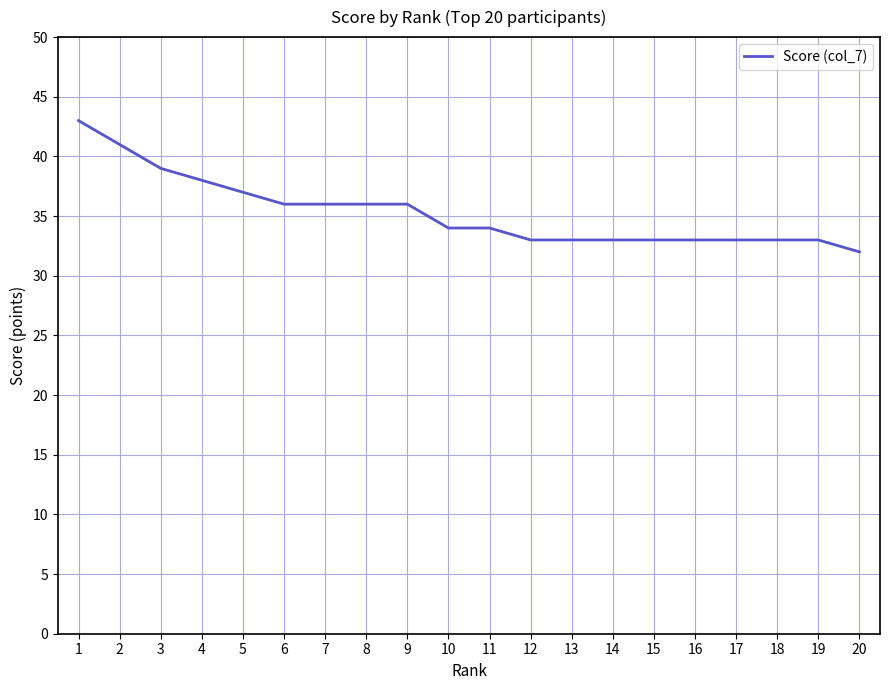

What is the difference between the maximum and minimum values?

11